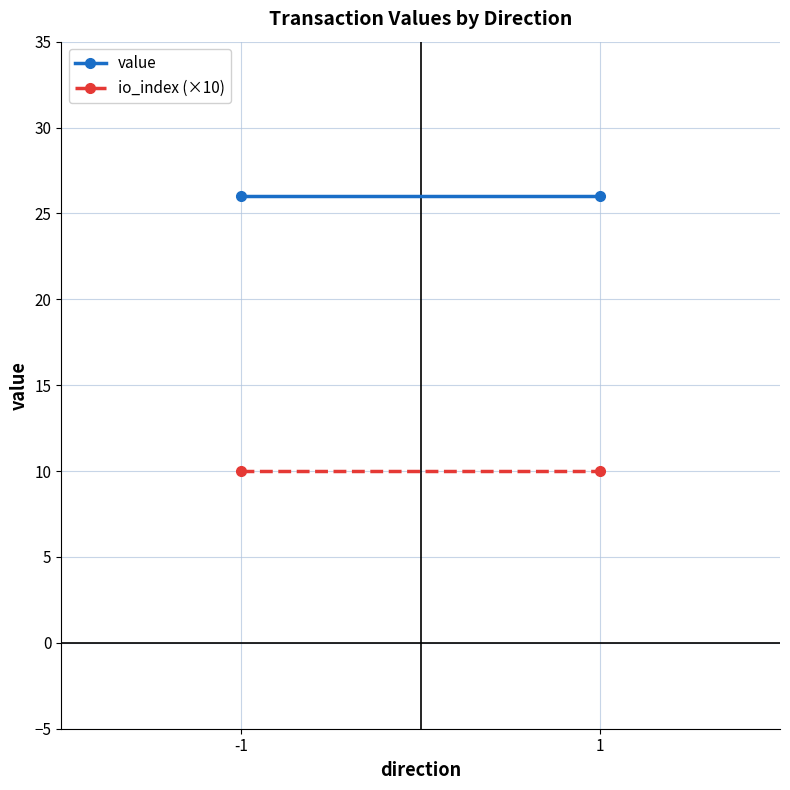

List the labels in order of io_index (×10) value, largest first.

-1, 1